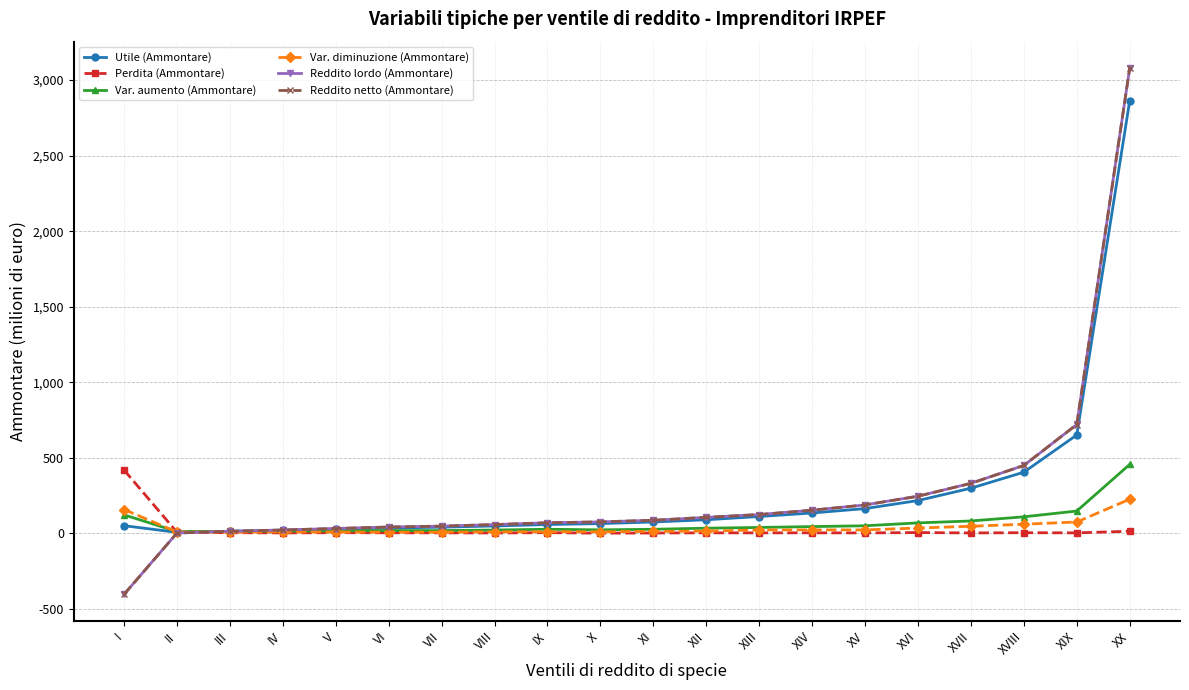

Which series changed the most between VI and XX?

Reddito lordo (Ammontare)